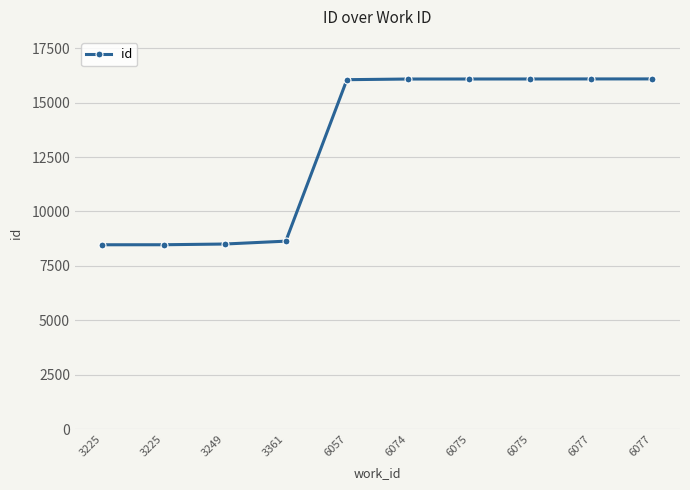

How many lines are shown in the chart?

1